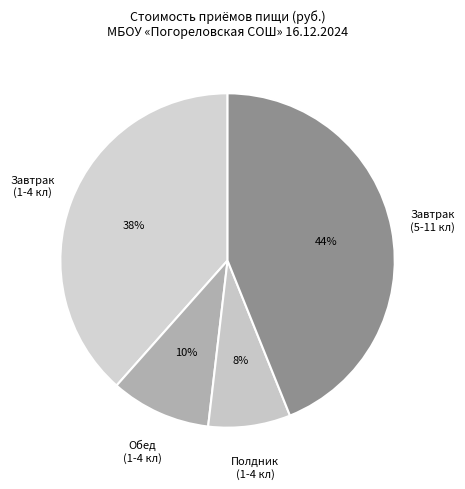

Is there a majority slice in this chart?

No